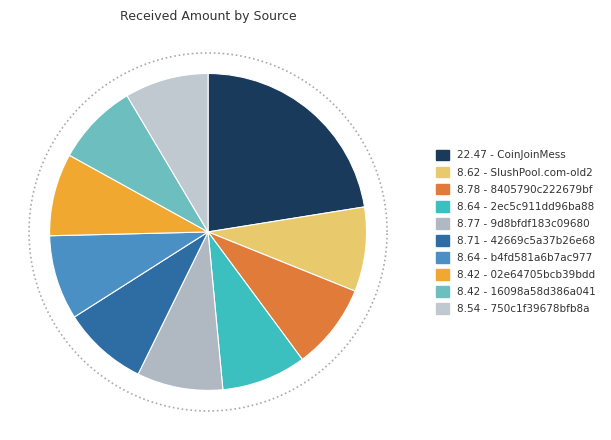

Is there any slice that represents more than half of the pie?

No